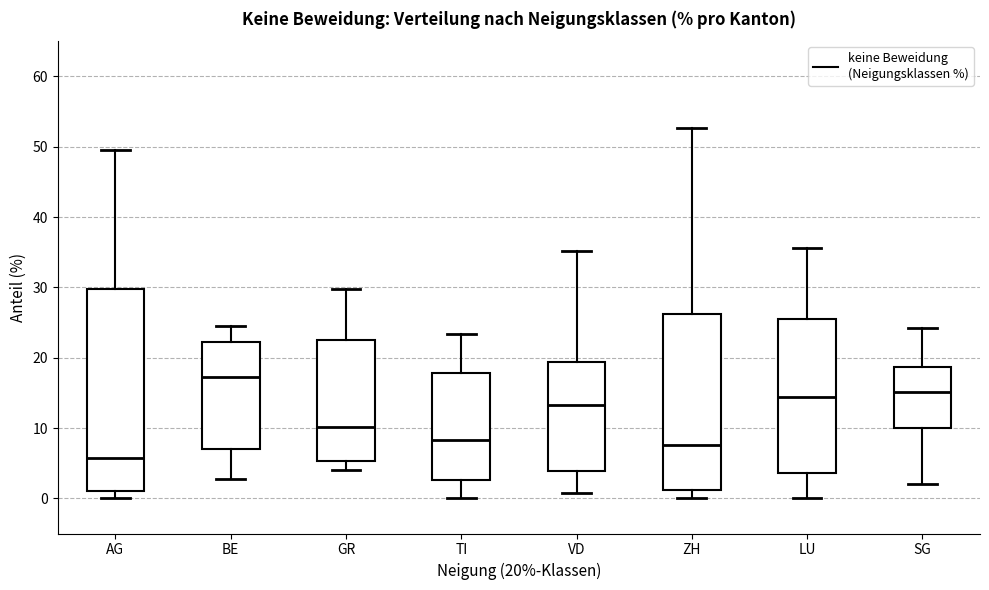

Which box has the lowest median line?

AG